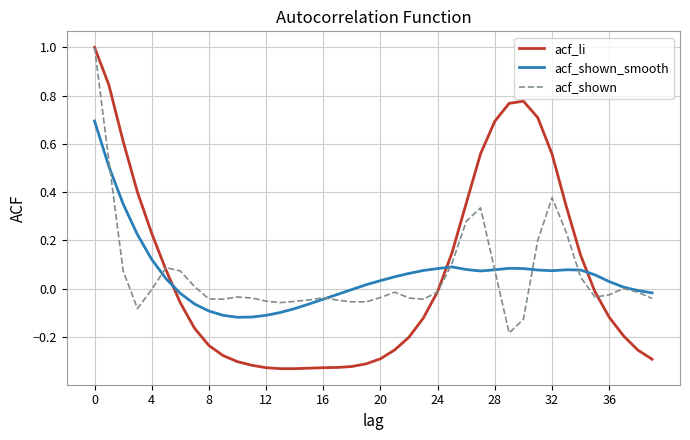

What is the highest value of the acf_shown series?

1.0